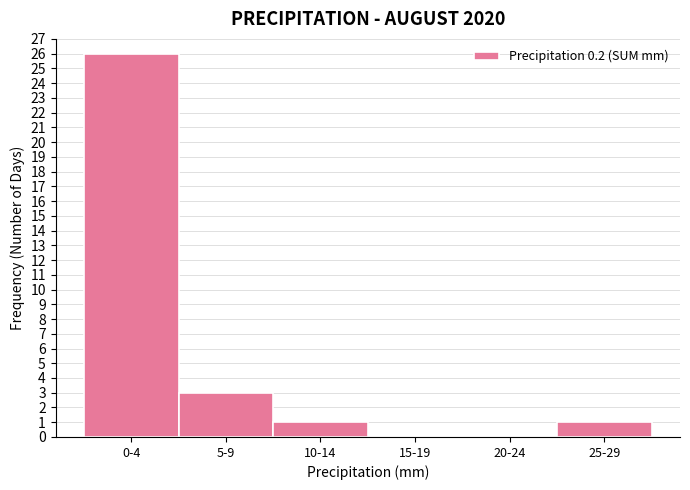

Reading left to right, extract all data points from this chart.

0-4=26	5-9=3	10-14=1	15-19=0	20-24=0	25-29=1